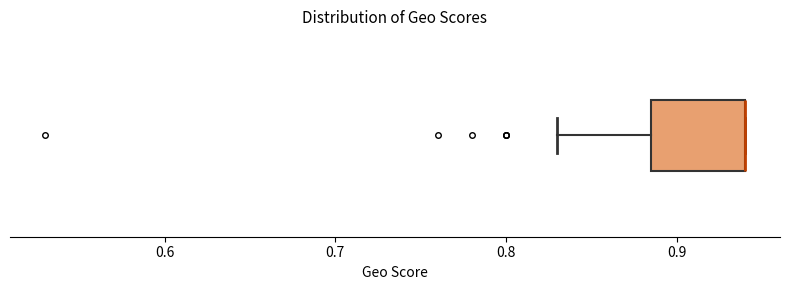

Transcribe this box plot: give where the median line is, the range the box spans, and where the two whiskers end, as read against the x-axis. The values are not printed on the chart, so give them approximately, as read against the axis.

median 0.94 (drawn on the box's right edge), box 0.89 to 0.94, whiskers 0.83 to 0.94